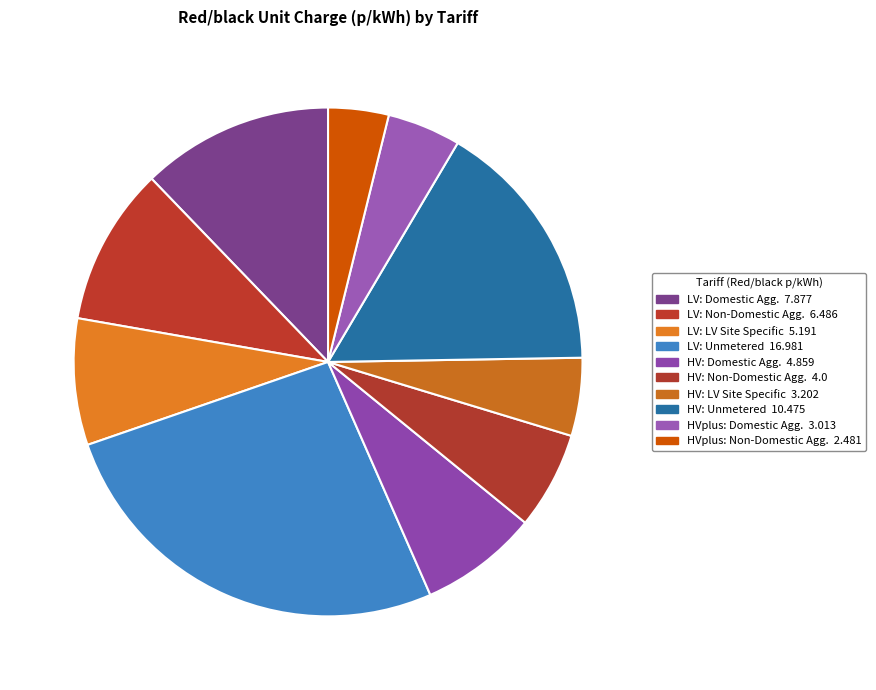

Count the number of slices in the pie.

10